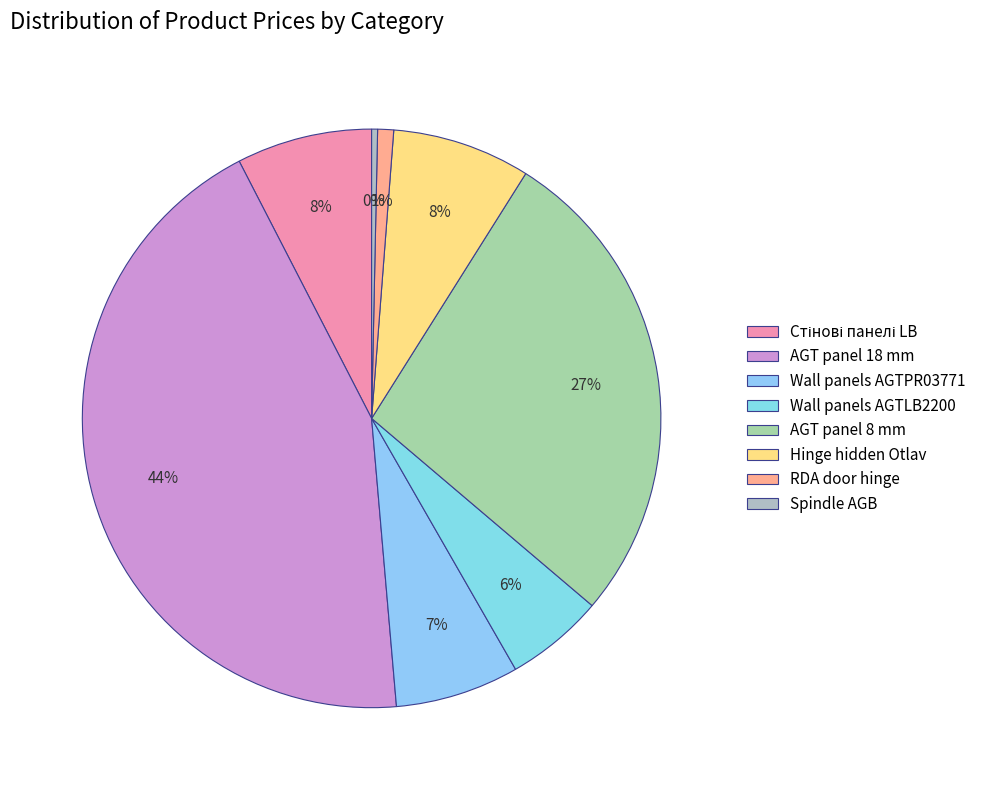

The AGT panel 8 mm slice represents 35% of the pie. True or false?

False